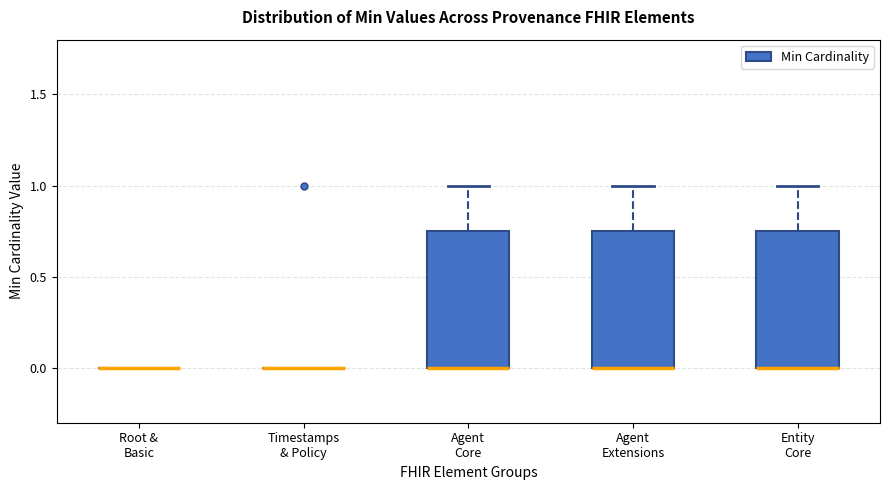

Reading left to right, read every box against the y-axis: the position of its median line, the range the box covers, and the ends of its whiskers. The values are not printed on the chart, so give them approximately, as read against the axis.

Root & Basic: box collapsed to a line at 0.00, whiskers 0.00 to 0.00
Timestamps & Policy: box collapsed to a line at 0.00, whiskers 0.00 to 0.00
Agent Core: median 0.00 (drawn on the box's lower edge), box 0.00 to 0.75, whiskers 0.00 to 1.00
Agent Extensions: median 0.00 (drawn on the box's lower edge), box 0.00 to 0.75, whiskers 0.00 to 1.00
Entity Core: median 0.00 (drawn on the box's lower edge), box 0.00 to 0.75, whiskers 0.00 to 1.00